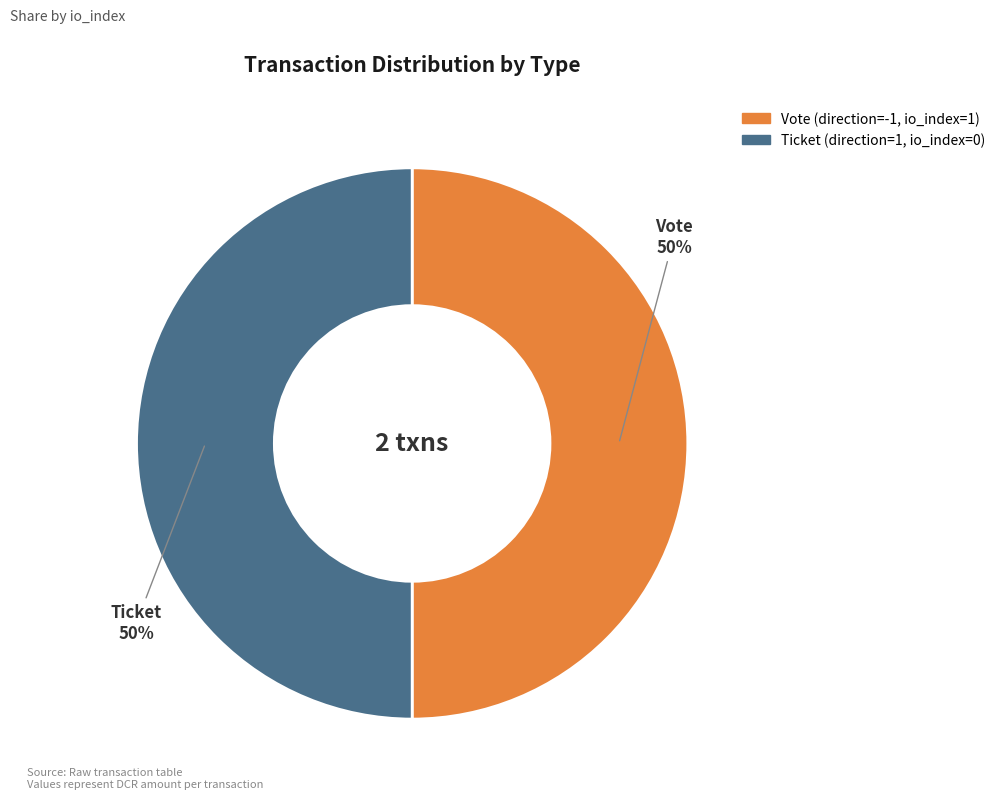

How many slices are in this pie chart?

2